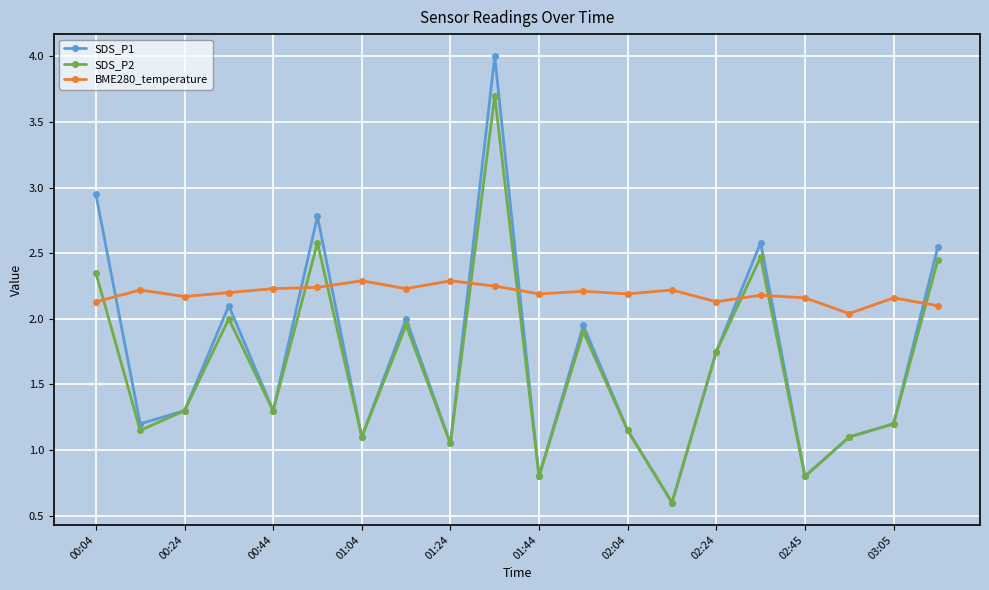

What is the maximum value for BME280_temperature?

2.3